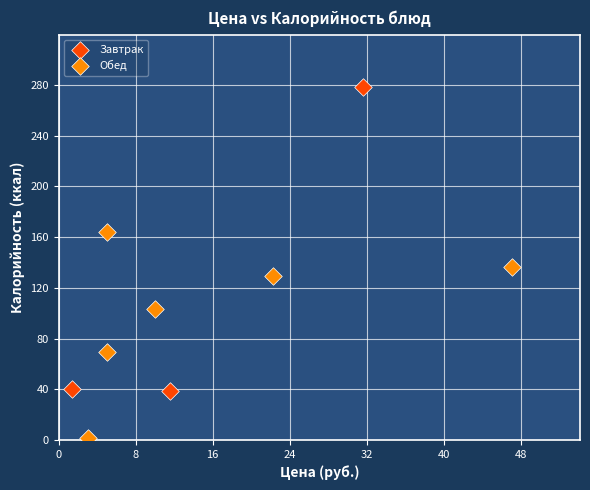

Which series reaches the minimum Y coordinate?

Обед